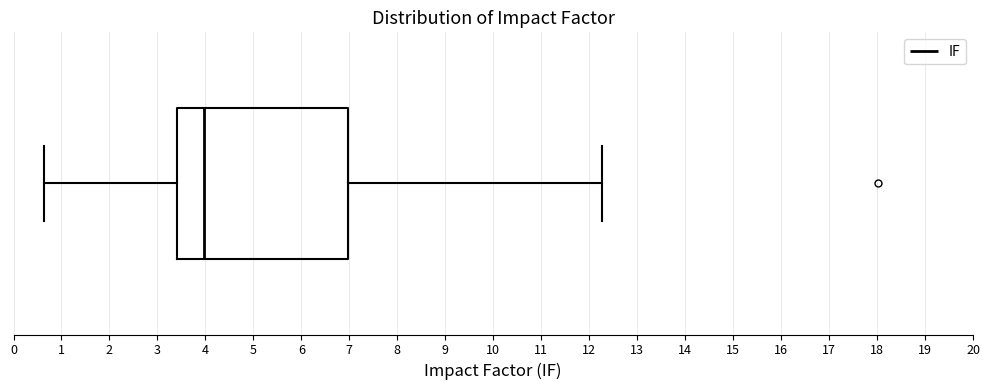

Read this box plot against the x-axis: the position of the median line, the range covered by the box, and the ends of both whiskers. The values are not printed on the chart, so give them approximately, as read against the axis.

median 4.0, box 3.4 to 7.0, whiskers 0.6 to 12.3